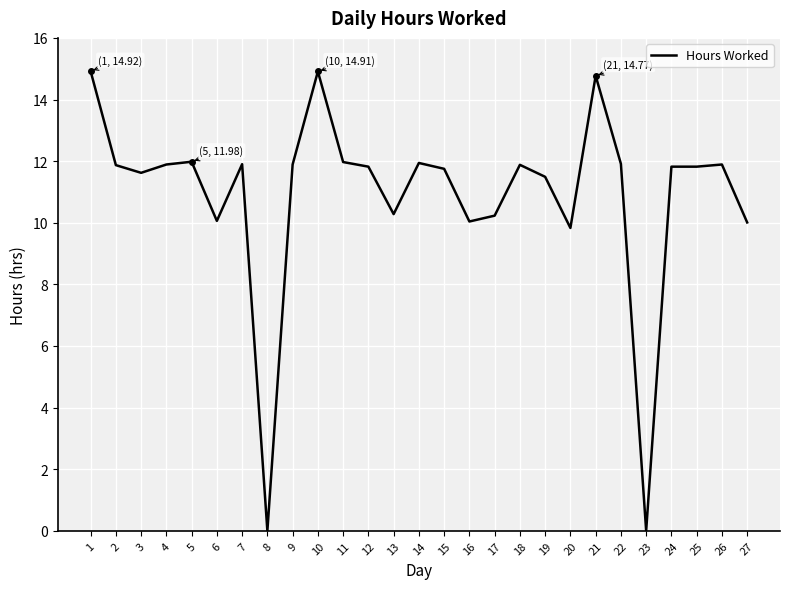

What is the greatest value displayed?

14.9